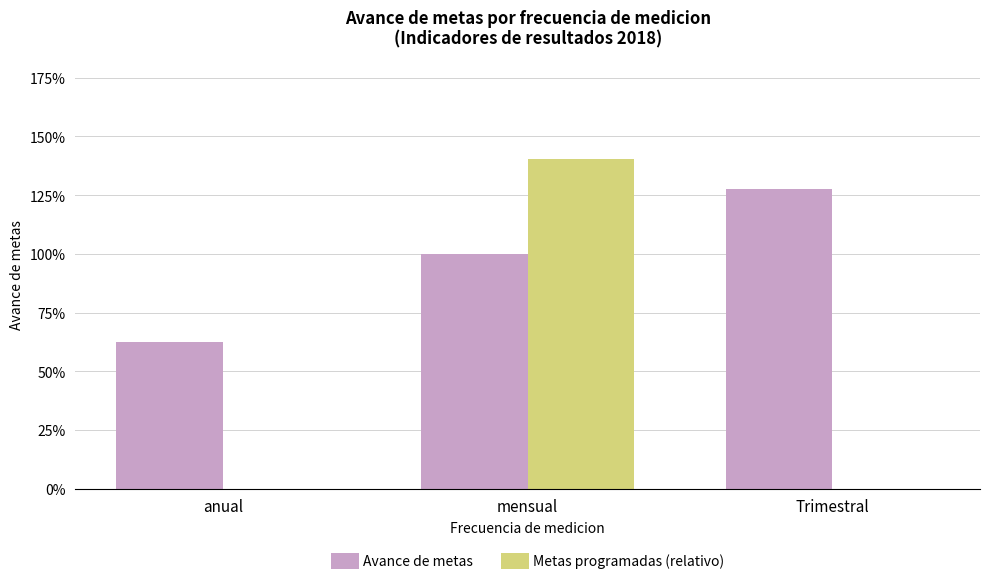

Between mensual and Trimestral, which series saw the biggest shift?

Metas programadas (relativo)